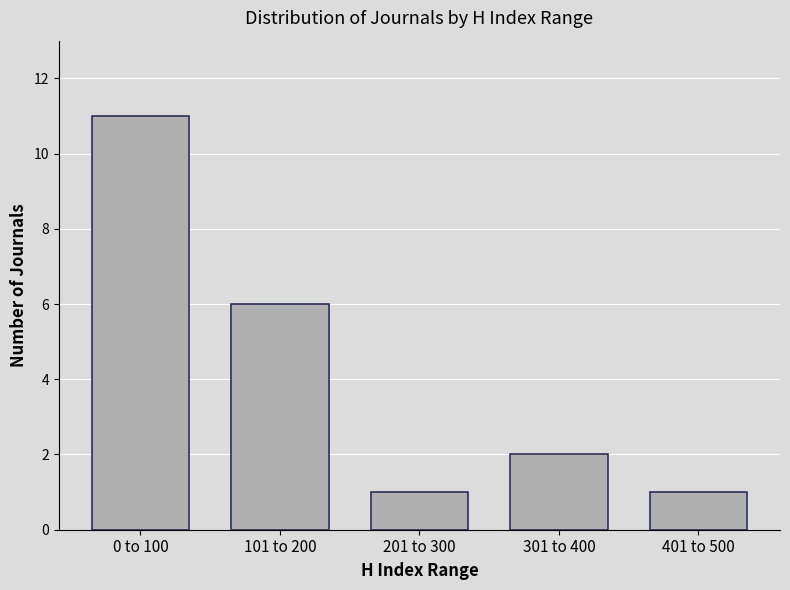

Reading left to right, list all the values displayed in this chart.

0 to 100=11	101 to 200=6	201 to 300=1	301 to 400=2	401 to 500=1